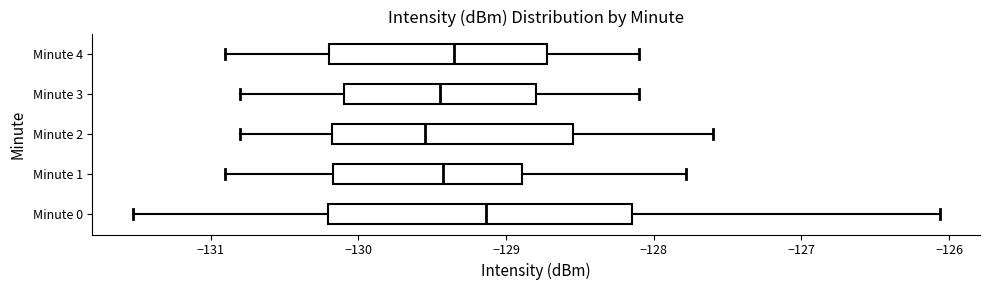

Reading bottom to top, read every box against the x-axis: the position of its median line, the range the box covers, and the ends of its whiskers. The values are not printed on the chart, so give them approximately, as read against the axis.

Minute 0: median -129.1, box -130.2 to -128.1, whiskers -131.5 to -126.1
Minute 1: median -129.4, box -130.2 to -128.9, whiskers -130.9 to -127.8
Minute 2: median -129.5, box -130.2 to -128.5, whiskers -130.8 to -127.6
Minute 3: median -129.4, box -130.1 to -128.8, whiskers -130.8 to -128.1
Minute 4: median -129.3, box -130.2 to -128.7, whiskers -130.9 to -128.1